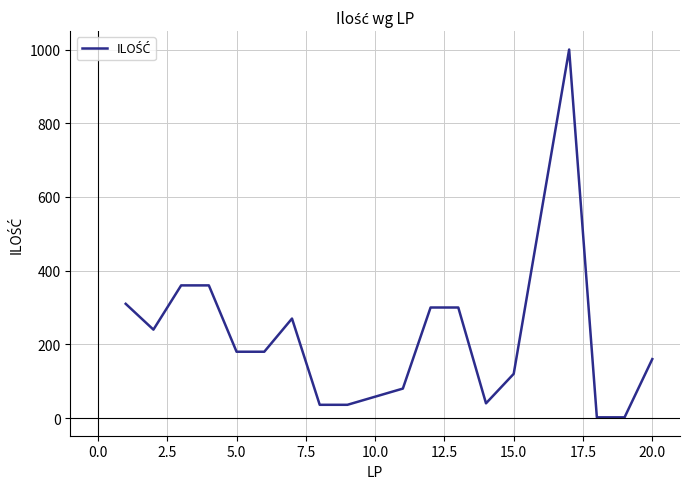

What is the greatest value displayed?

1000